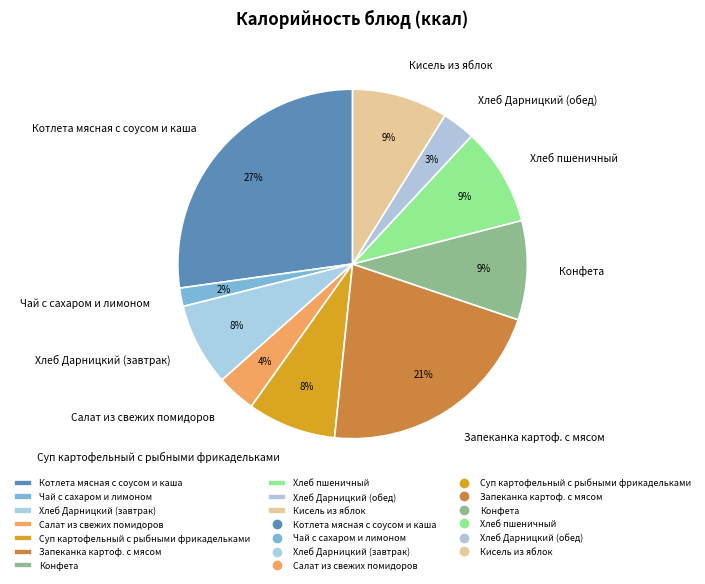

Do Запеканка картоф. с мясом and Котлета мясная с соусом и каша together represent more than half of the pie?

No